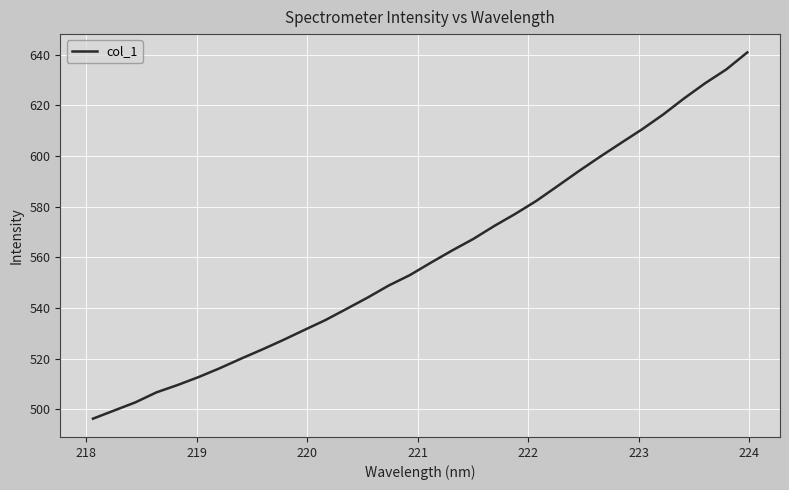

What is the difference between the maximum and minimum values?

144.6